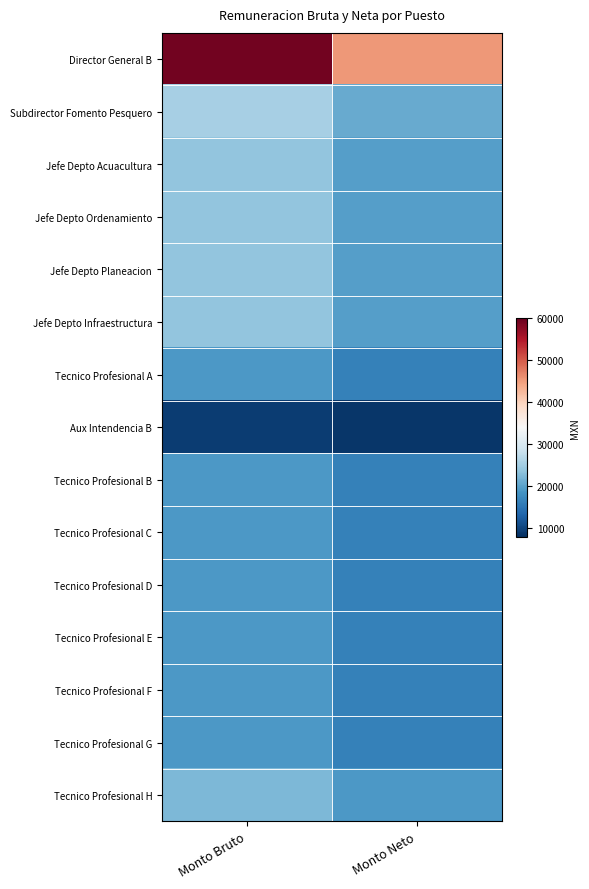

Which series changed the most between Monto Bruto and Monto Neto?

Director General B